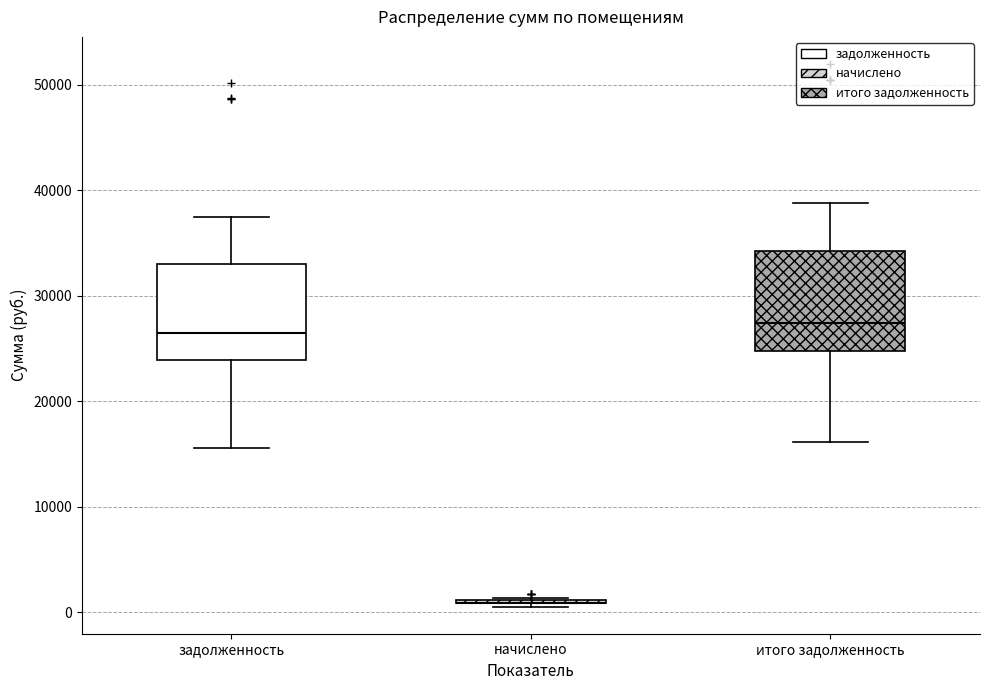

Reading left to right, read every box against the y-axis: the position of its median line, the range the box covers, and the ends of its whiskers. The values are not printed on the chart, so give them approximately, as read against the axis.

задолженность: median 26000, box 24000 to 33000, whiskers 16000 to 37000
начислено: box collapsed to a line at 1000, whiskers 1000 to 1000
итого задолженность: median 27000, box 25000 to 34000, whiskers 16000 to 39000